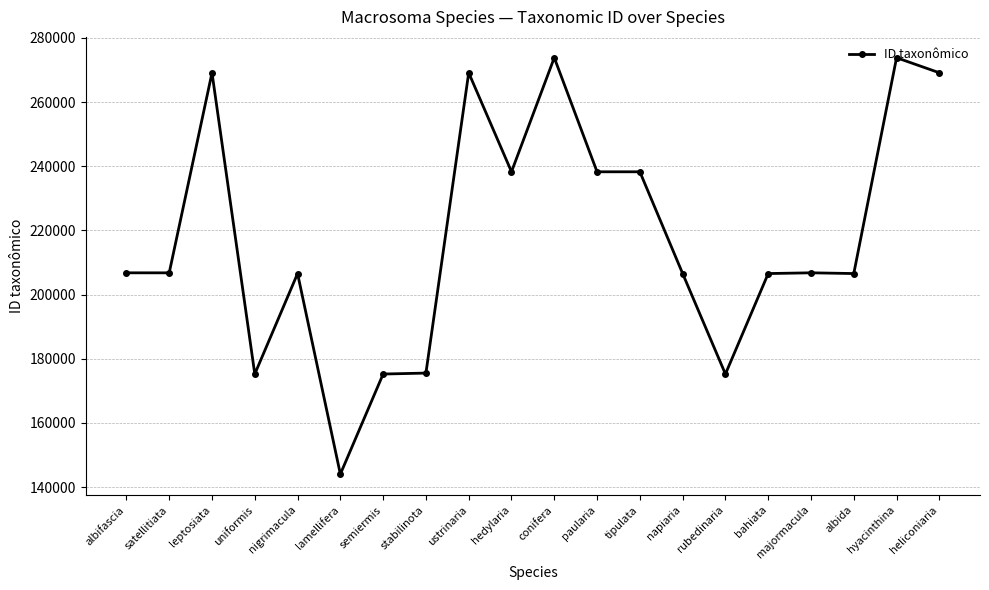

What is the sum of the values at leptosiata and tipulata?

507427